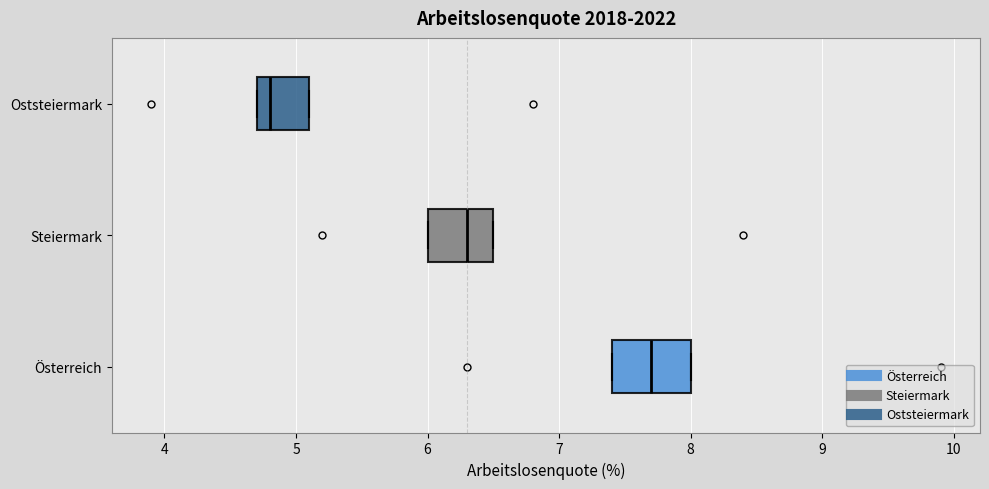

Reading bottom to top, read every box against the x-axis: the position of its median line, the range the box covers, and the ends of its whiskers. The values are not printed on the chart, so give them approximately, as read against the axis.

Österreich: median 7.7, box 7.4 to 8.0, whiskers 7.4 to 8.0
Steiermark: median 6.3, box 6.0 to 6.5, whiskers 6.0 to 6.5
Oststeiermark: median 4.8, box 4.7 to 5.1, whiskers 4.7 to 5.1